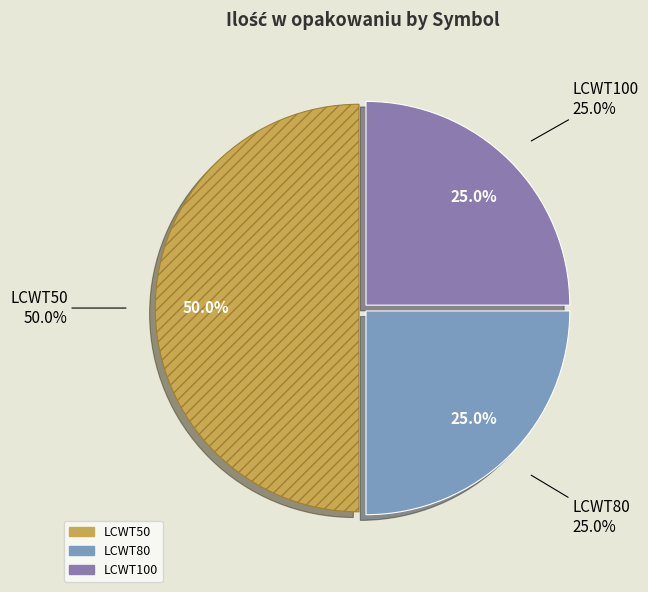

To the nearest percent, what is the difference between the LCWT100 and LCWT50 slice percentages?

25%